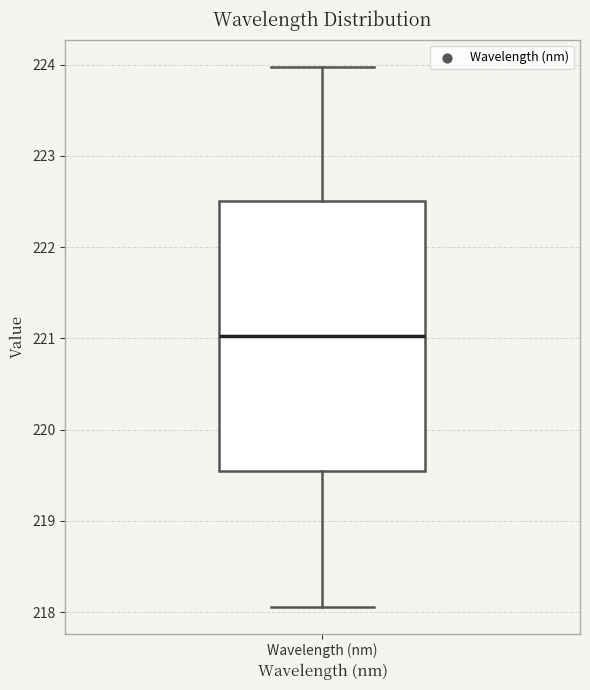

Transcribe this box plot: give where the median line is, the range the box spans, and where the two whiskers end, as read against the y-axis. The values are not printed on the chart, so give them approximately, as read against the axis.

median 221.0, box 219.5 to 222.5, whiskers 218.1 to 224.0